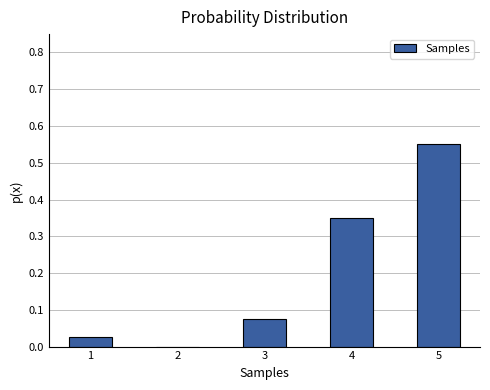

The chart shows a value of 0.5 at 4. True or false?

False